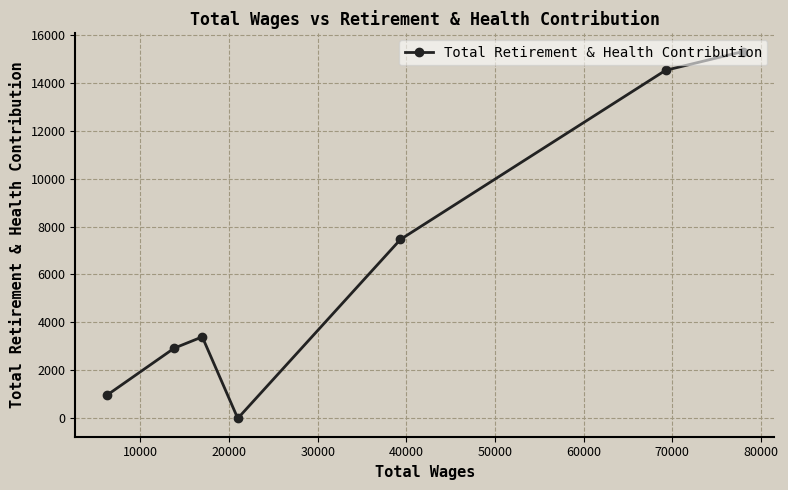

Is this an area chart (filled region under the line)?

No